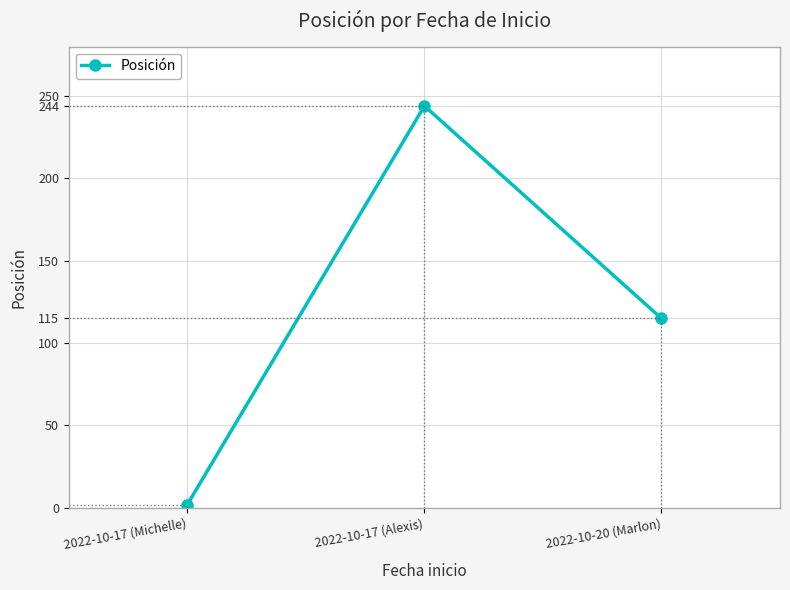

What is the change in value from 2022-10-17 (Michelle) to 2022-10-17 (Alexis)?

+242